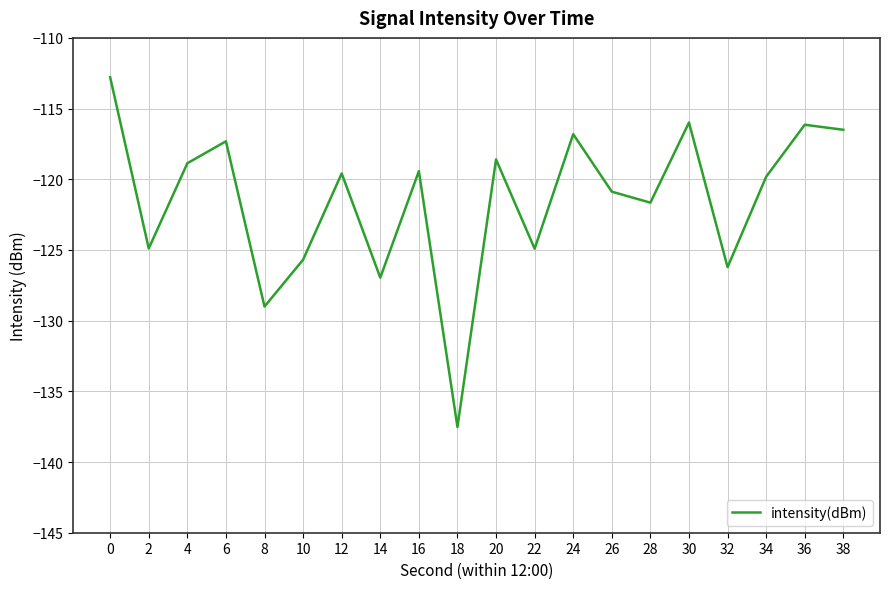

The chart shows a value of -47.9 at 30. True or false?

False